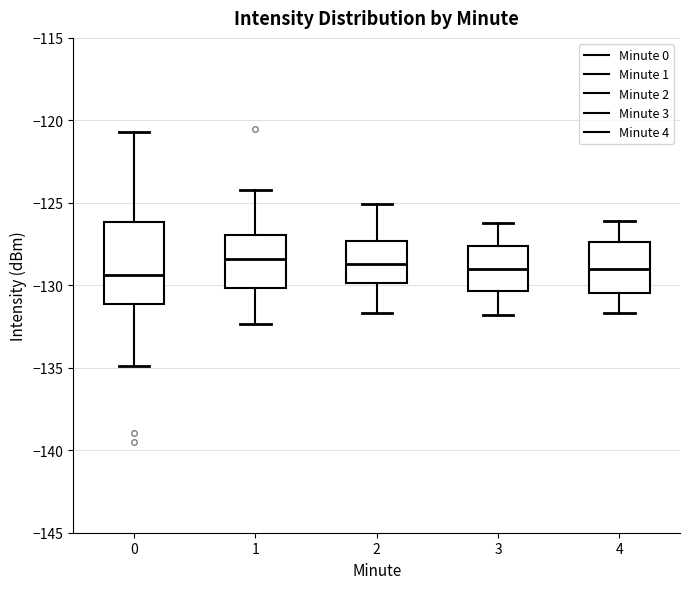

Where is the upper edge of the box at x = 0 on the y-axis? The values are not printed on the chart, so give them approximately, as read against the axis.

-126.0